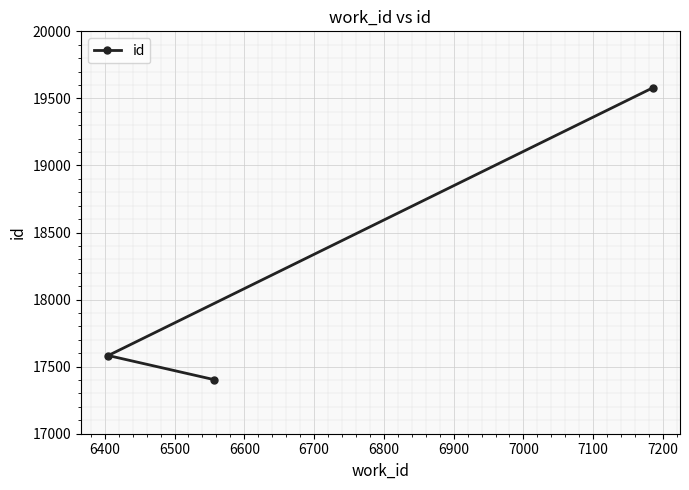

How many data points does each series have?

3